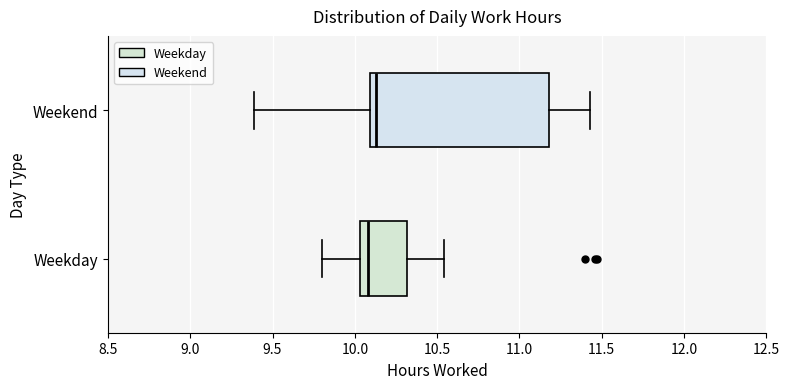

Reading bottom to top, transcribe this box plot: for each box, give where its median line is, the range the box spans, and where its two whiskers end, as read against the x-axis. The values are not printed on the chart, so give them approximately, as read against the axis.

Weekday: median 10.10, box 10.05 to 10.30, whiskers 9.80 to 10.55
Weekend: median 10.15, box 10.10 to 11.20, whiskers 9.40 to 11.45